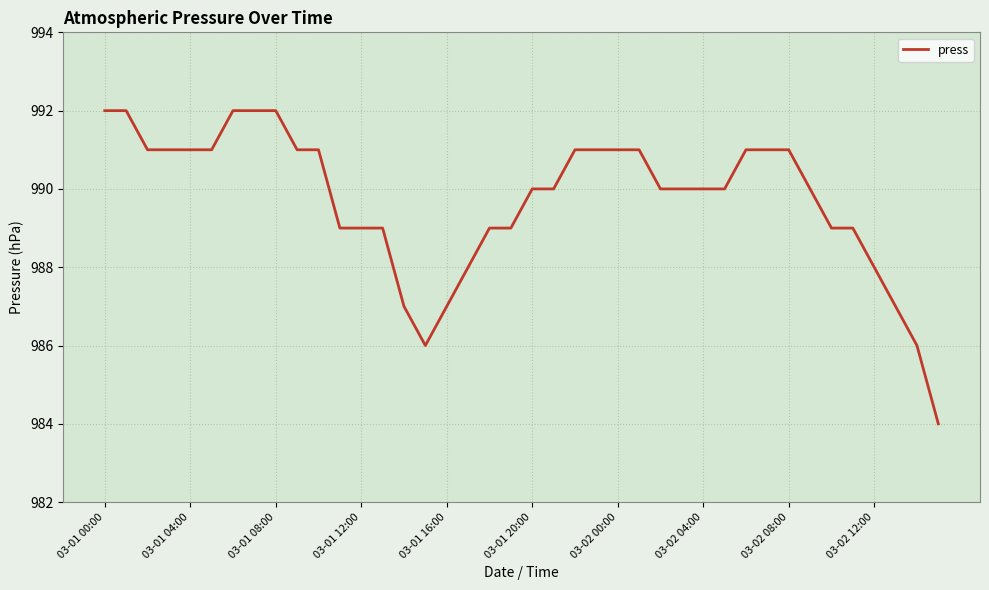

What is the minimum value shown in the chart?

984